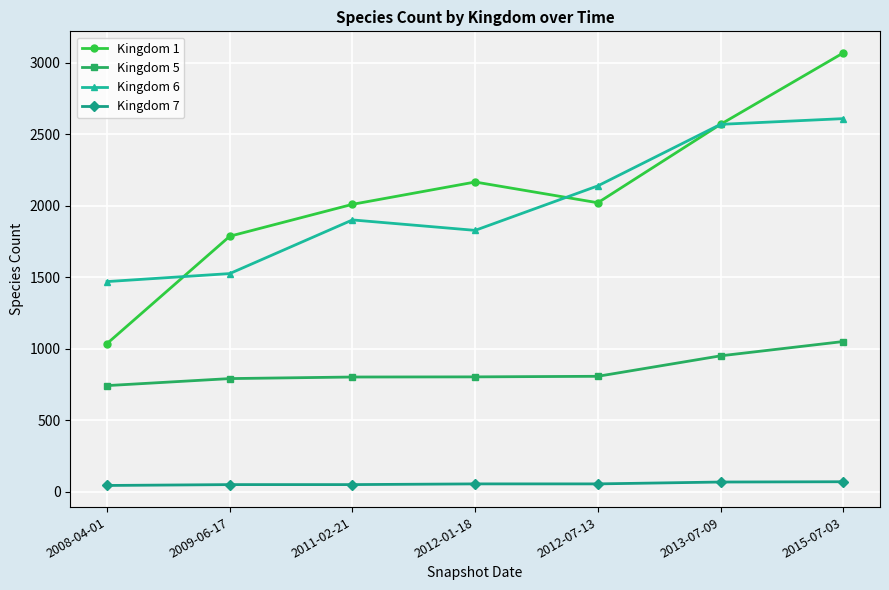

How many Kingdom 1 values are between 1786 and 2568?

5